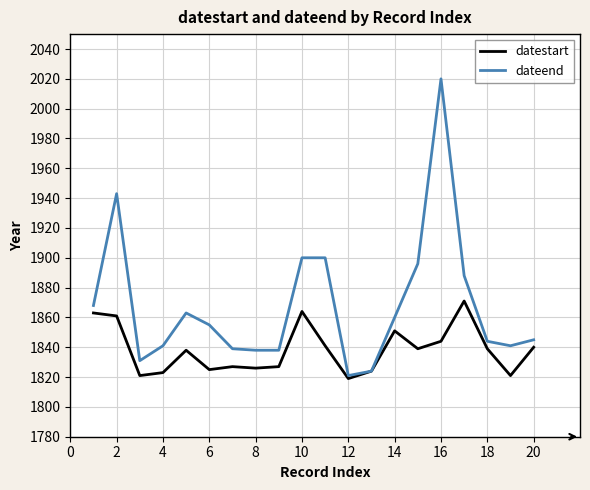

List the series in order of their peak value, lowest first.

datestart, dateend